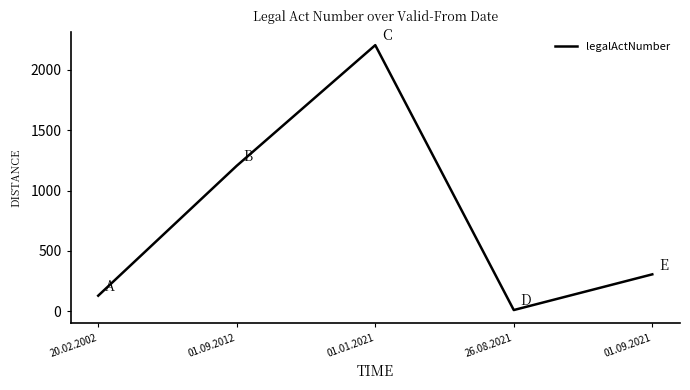

What is the difference between the maximum and second lowest values?

2077